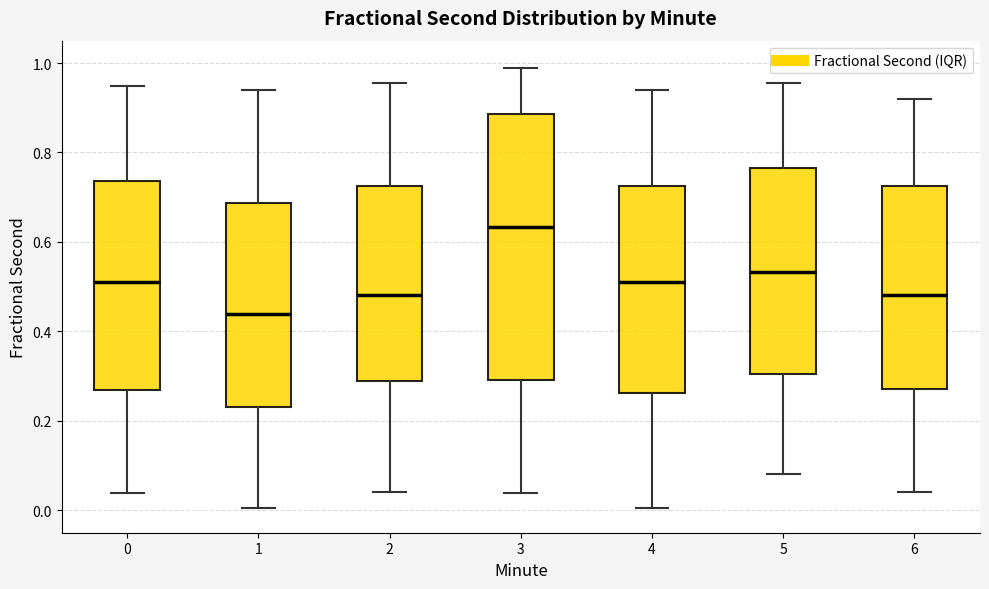

Which box's median line is the highest?

3